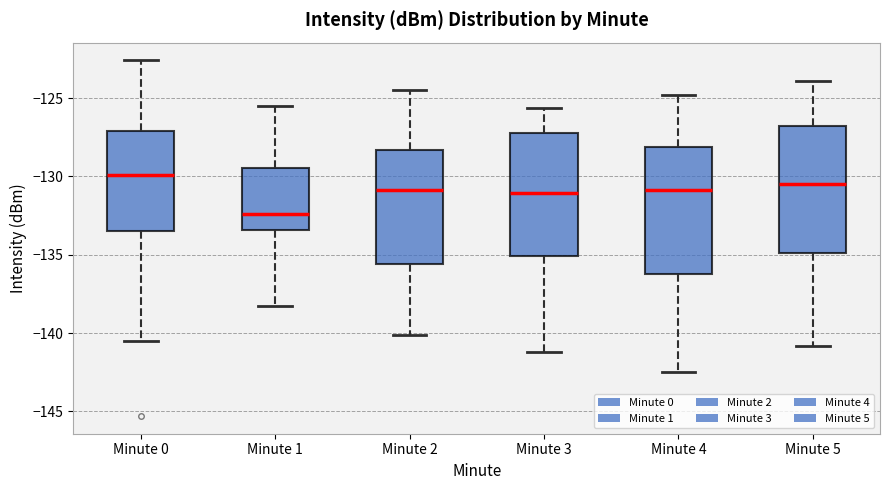

Reading left to right, read every box against the y-axis: the position of its median line, the range the box covers, and the ends of its whiskers. The values are not printed on the chart, so give them approximately, as read against the axis.

Minute 0: median -130.0, box -133.5 to -127.0, whiskers -140.5 to -122.5
Minute 1: median -132.5, box -133.5 to -129.5, whiskers -138.5 to -125.5
Minute 2: median -131.0, box -135.5 to -128.5, whiskers -140.0 to -124.5
Minute 3: median -131.0, box -135.0 to -127.0, whiskers -141.0 to -125.5
Minute 4: median -131.0, box -136.0 to -128.0, whiskers -142.5 to -125.0
Minute 5: median -130.5, box -135.0 to -127.0, whiskers -141.0 to -124.0